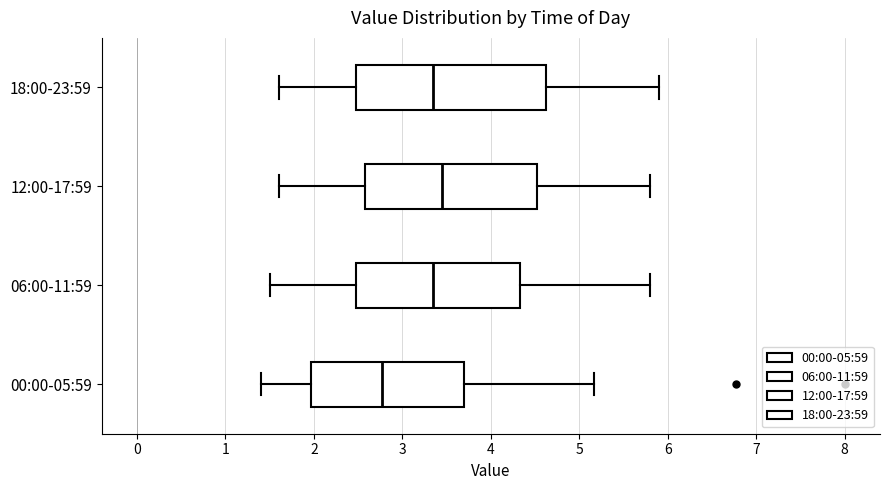

Reading bottom to top, read every box against the x-axis: the position of its median line, the range the box covers, and the ends of its whiskers. The values are not printed on the chart, so give them approximately, as read against the axis.

00:00-05:59: median 2.8, box 2.0 to 3.7, whiskers 1.4 to 5.2
06:00-11:59: median 3.4, box 2.5 to 4.3, whiskers 1.5 to 5.8
12:00-17:59: median 3.5, box 2.6 to 4.5, whiskers 1.6 to 5.8
18:00-23:59: median 3.4, box 2.5 to 4.6, whiskers 1.6 to 5.9